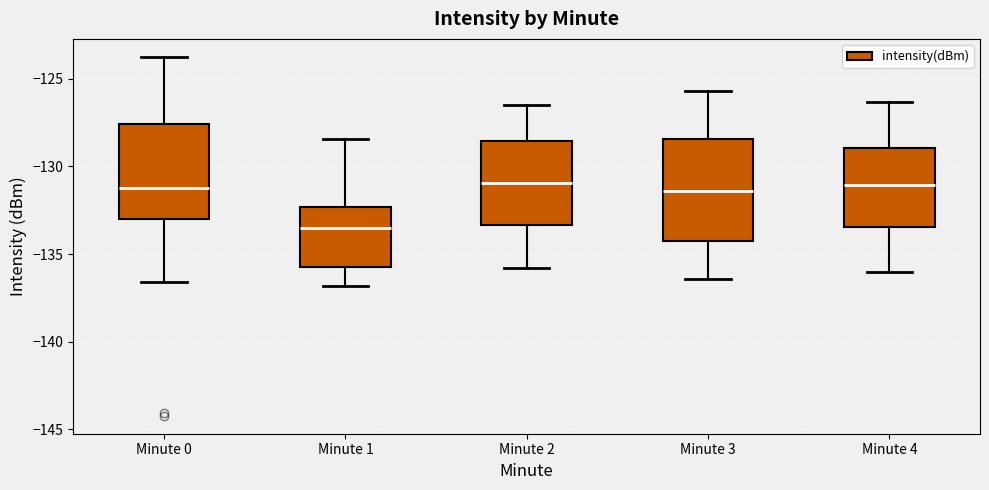

Reading left to right, read every box against the y-axis: the position of its median line, the range the box covers, and the ends of its whiskers. The values are not printed on the chart, so give them approximately, as read against the axis.

Minute 0: median -131.0, box -133.0 to -127.5, whiskers -136.5 to -123.5
Minute 1: median -133.5, box -135.5 to -132.5, whiskers -137.0 to -128.5
Minute 2: median -131.0, box -133.5 to -128.5, whiskers -136.0 to -126.5
Minute 3: median -131.5, box -134.5 to -128.5, whiskers -136.5 to -125.5
Minute 4: median -131.0, box -133.5 to -129.0, whiskers -136.0 to -126.5